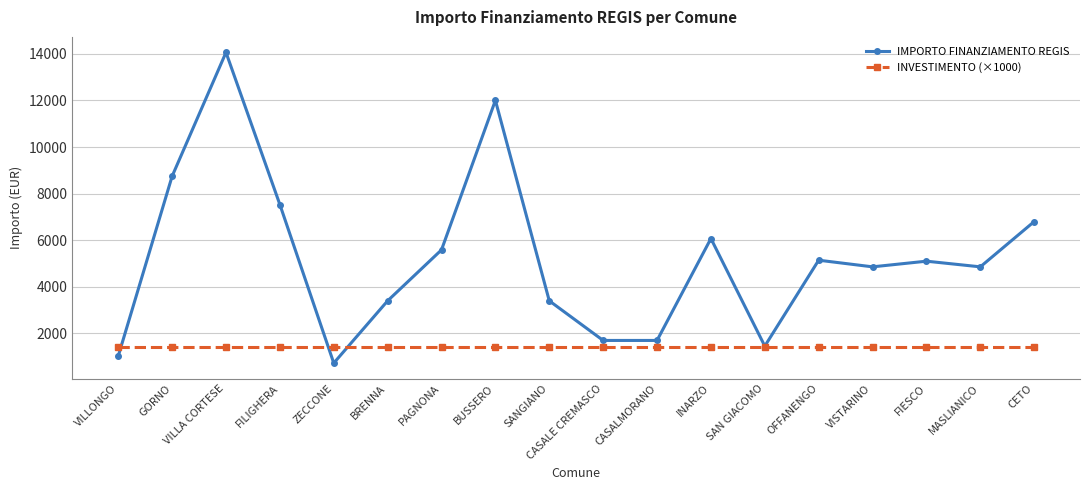

Where do IMPORTO FINANZIAMENTO REGIS and INVESTIMENTO (×1000) first cross each other?

VILLONGO and GORNO